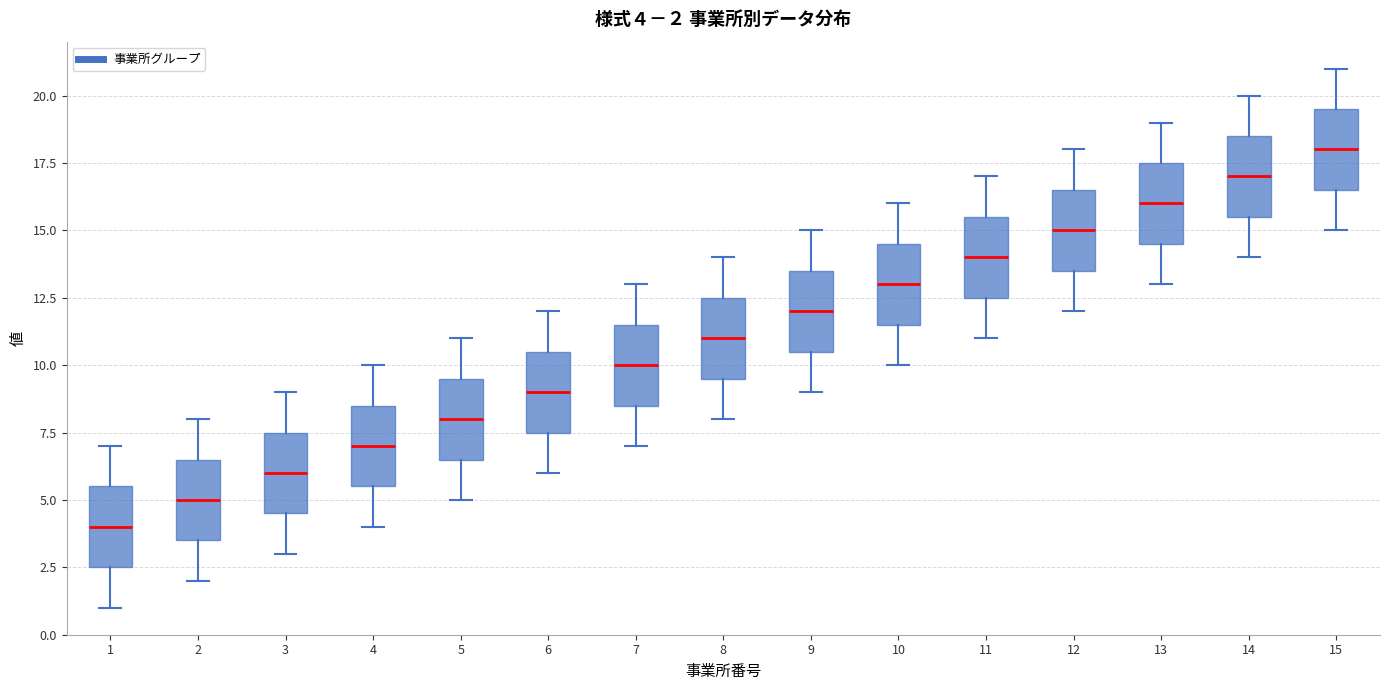

Which box's median line is the lowest?

1